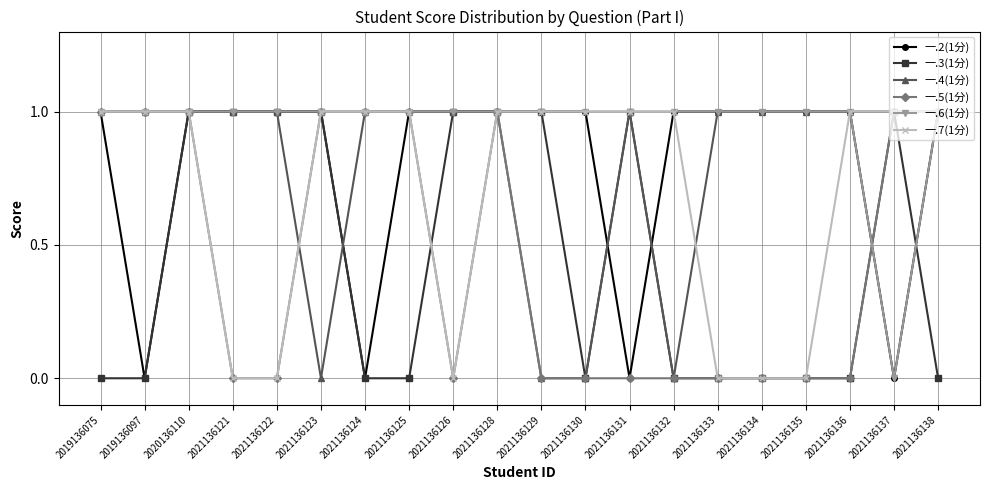

The value of 一.7(1分) at 2021136128 is 1. True or false?

True